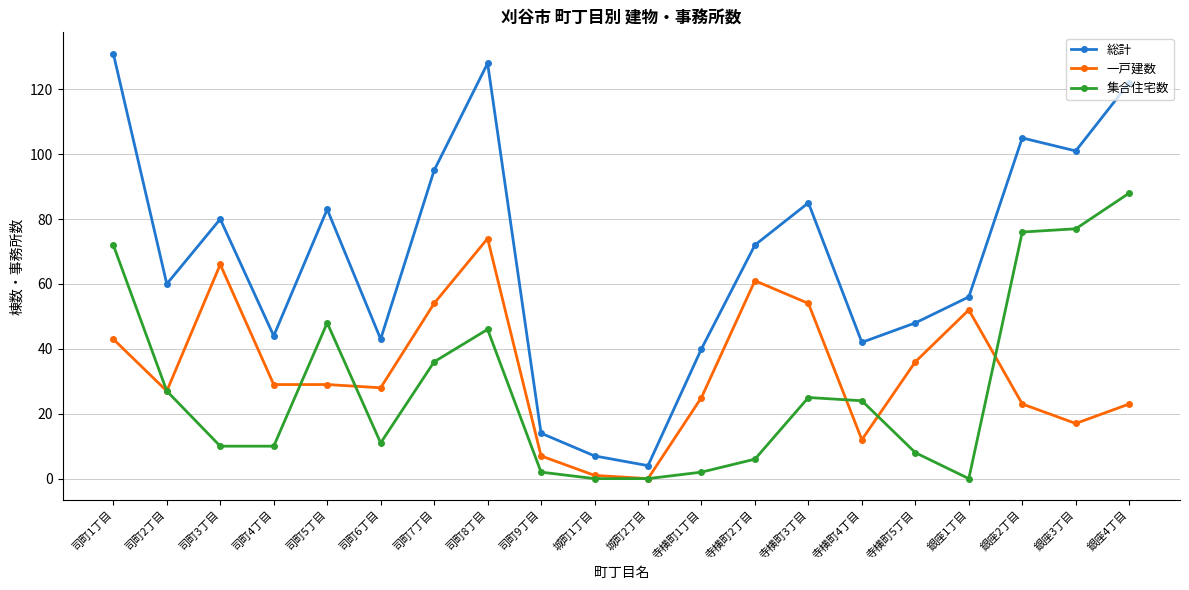

List the series in order of their peak value, highest first.

総計, 集合住宅数, 一戸建数